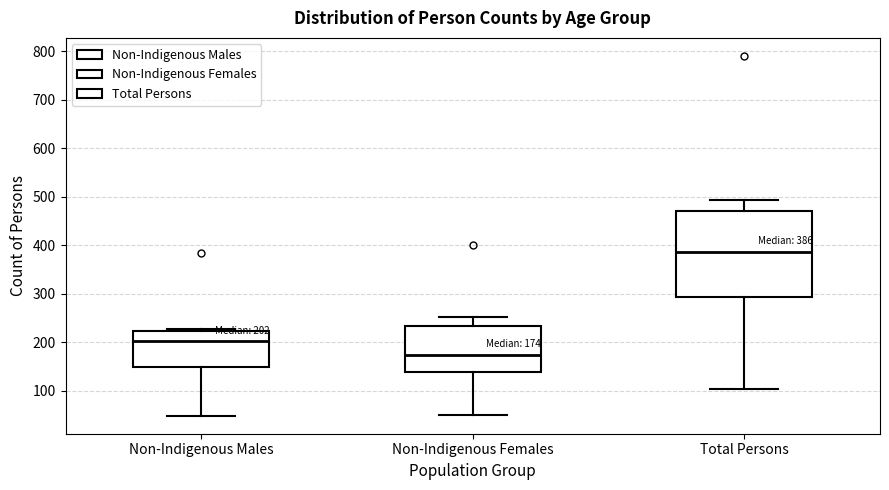

Which box is the tallest, from its lower edge to its upper edge?

Total Persons